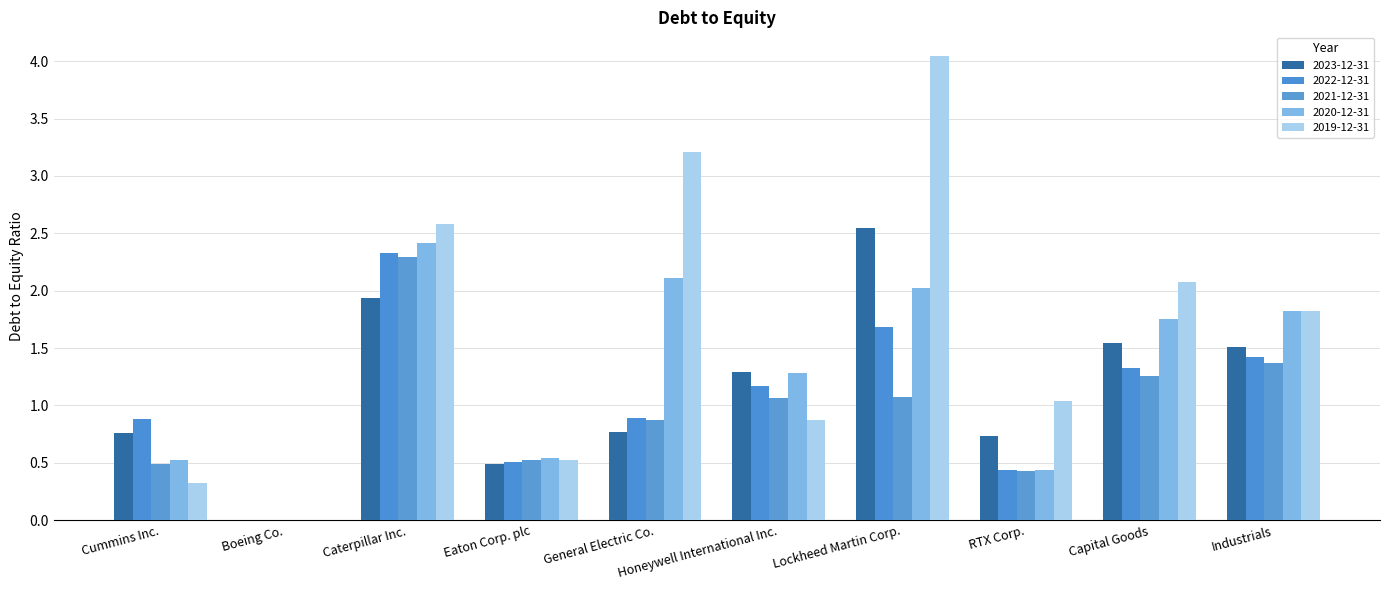

What is the label of the 6th bar from the right?

General Electric Co.